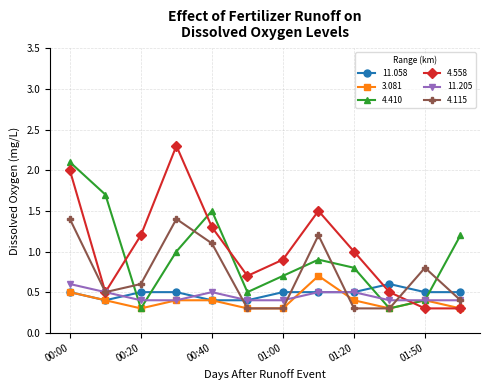

Which series has the widest spread of values?

4.558